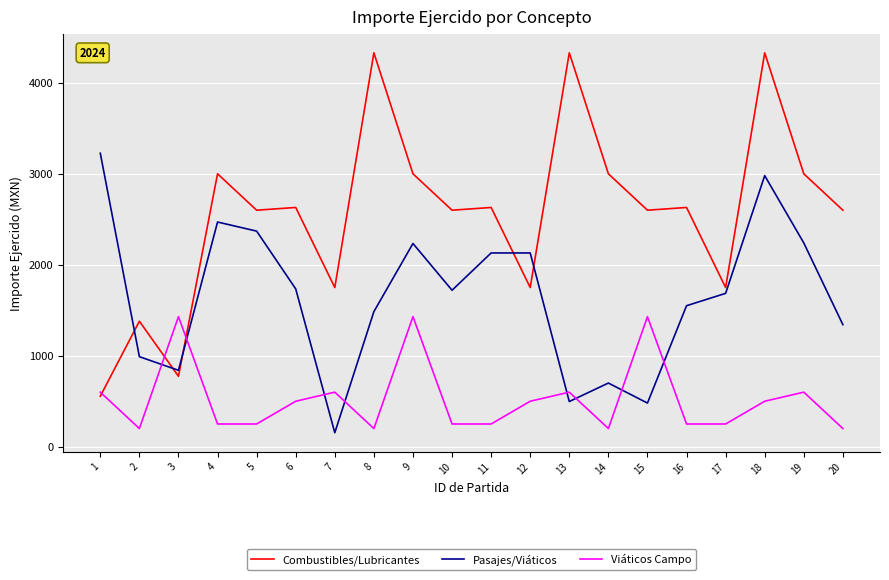

At which category is the sum across all series the highest?

18